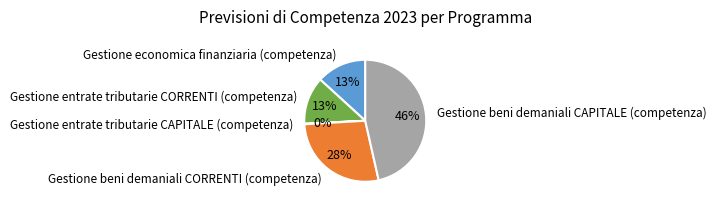

What is the ratio of the value at Gestione beni demaniali CORRENTI (competenza) to the value at Gestione beni demaniali CAPITALE (competenza)?

0.6